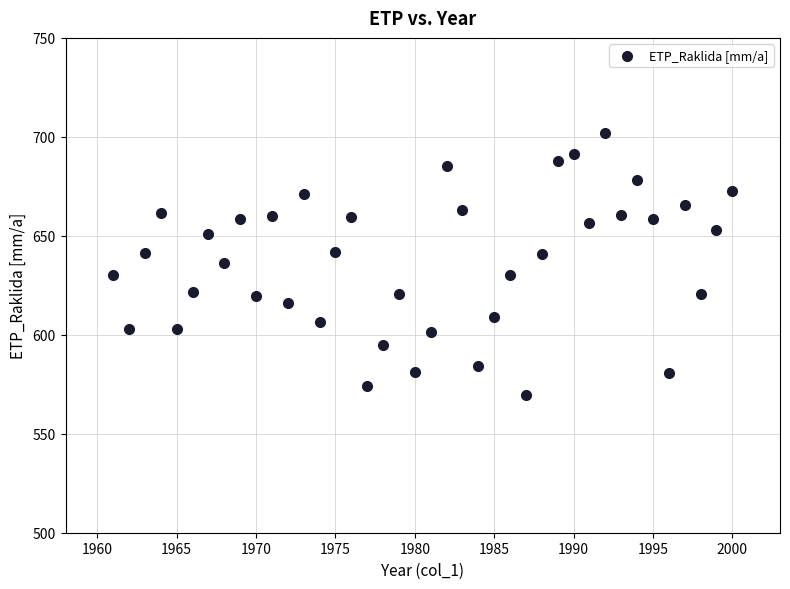

What is the range of X values (max minus min)?

39.0